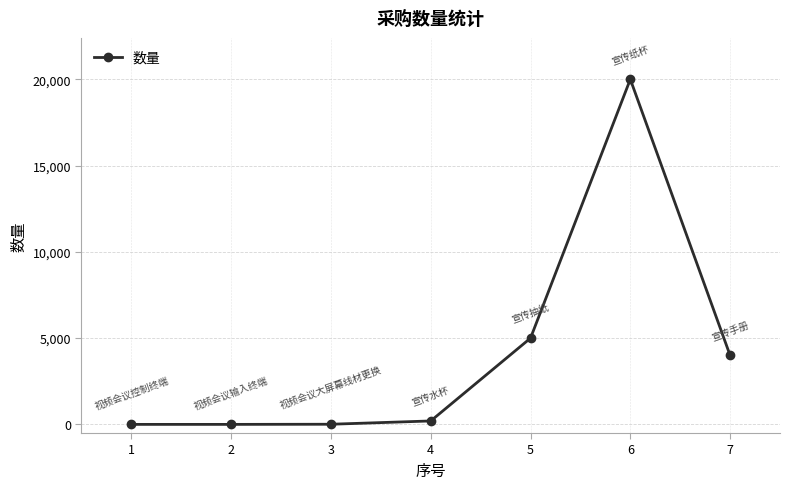

The value at 7 is 2001. True or false?

False